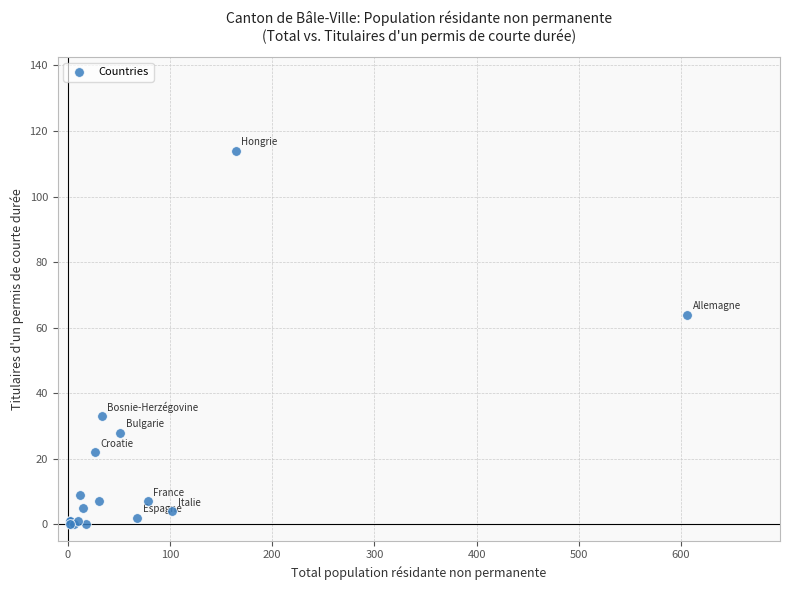

What Y value in the scatter plot is closest to 57?

64